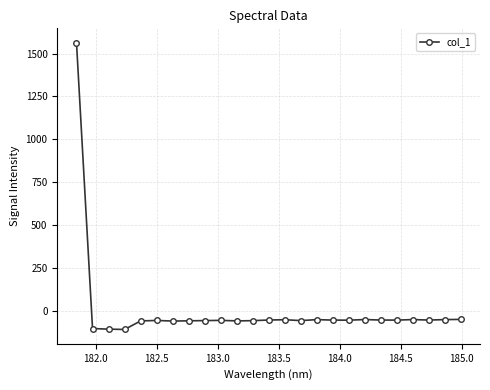

What is the sum of all values?

103.3